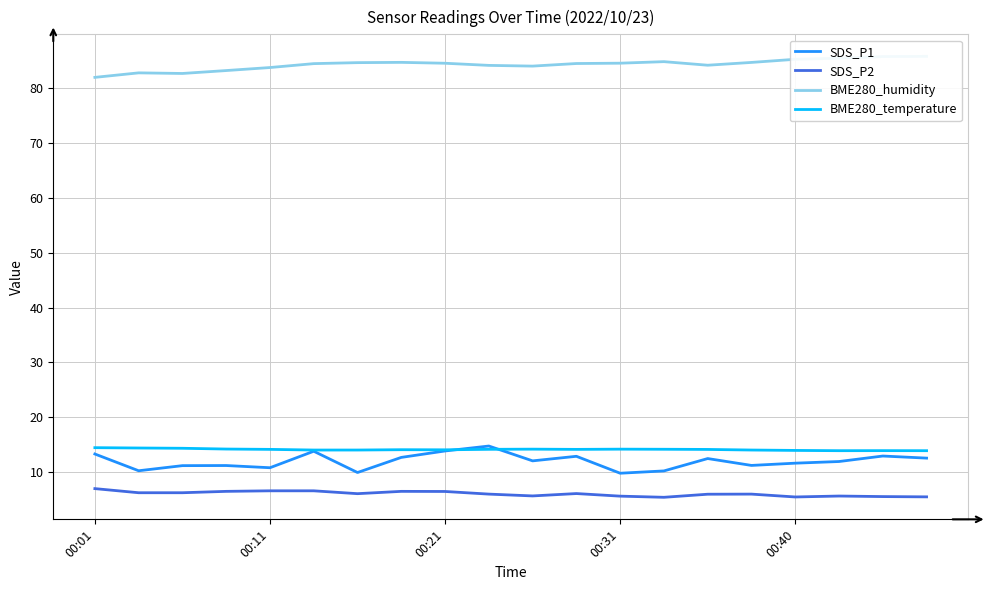

What are all the series names shown in the legend?

SDS_P1, SDS_P2, BME280_humidity, BME280_temperature